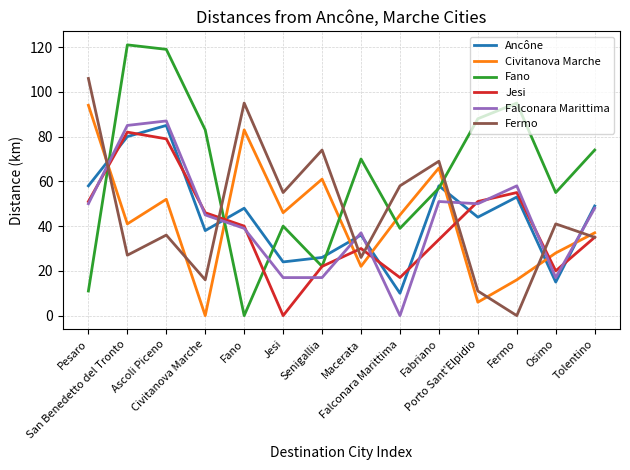

At which category does Jesi reach its first local valley?

Jesi